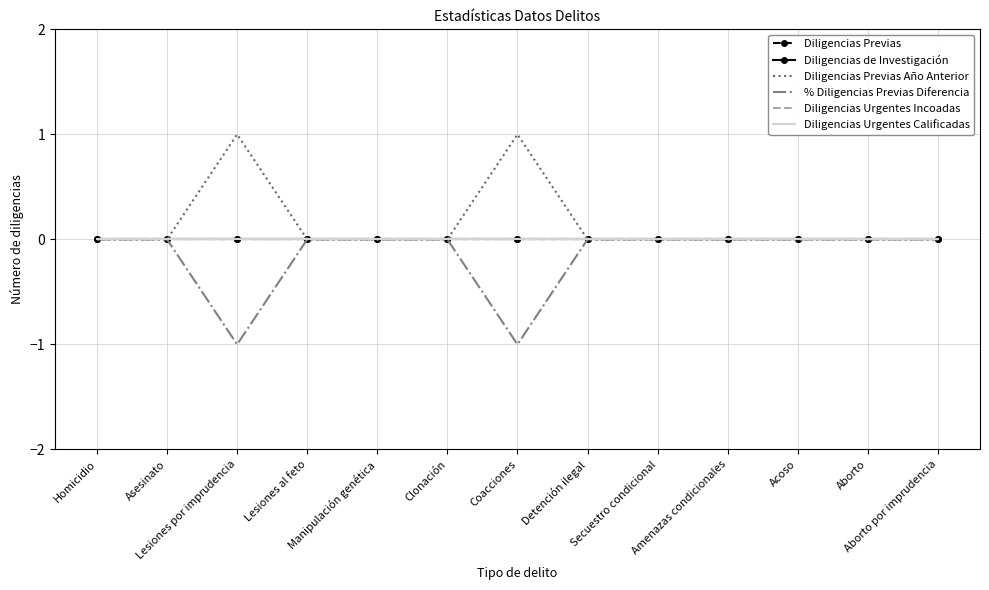

List the labels in order of Diligencias Previas Año Anterior value, smallest first.

Homicidio, Asesinato, Lesiones al feto, Manipulación genética, Clonación, Detención ilegal, Secuestro condicional, Amenazas condicionales, Acoso, Aborto, Aborto por imprudencia, Lesiones por imprudencia, Coacciones